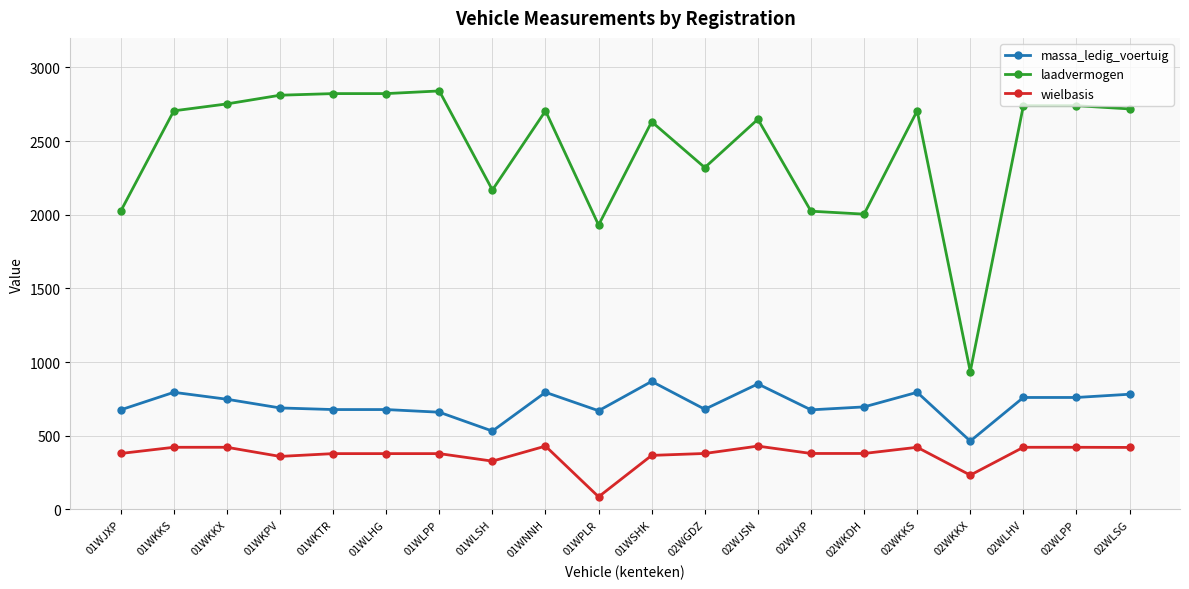

Rank the series by their maximum value, from lowest to highest.

wielbasis, massa_ledig_voertuig, laadvermogen